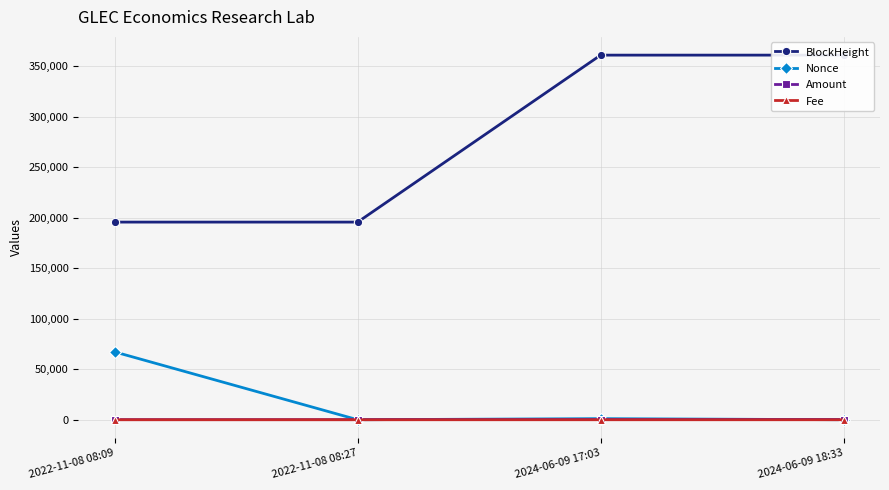

True or false: Amount has a value of 145.8 at 2024-06-09 17:03.

False